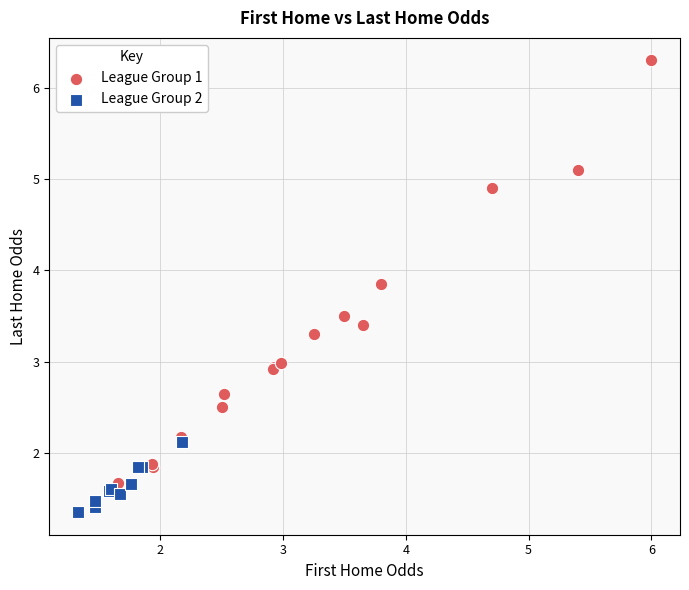

Which series reaches the maximum Y coordinate?

League Group 1